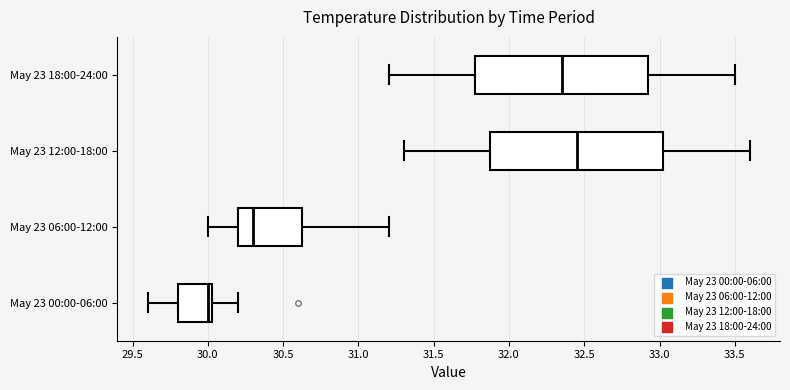

Which box has the furthest to the right median line?

May 23 12:00-18:00